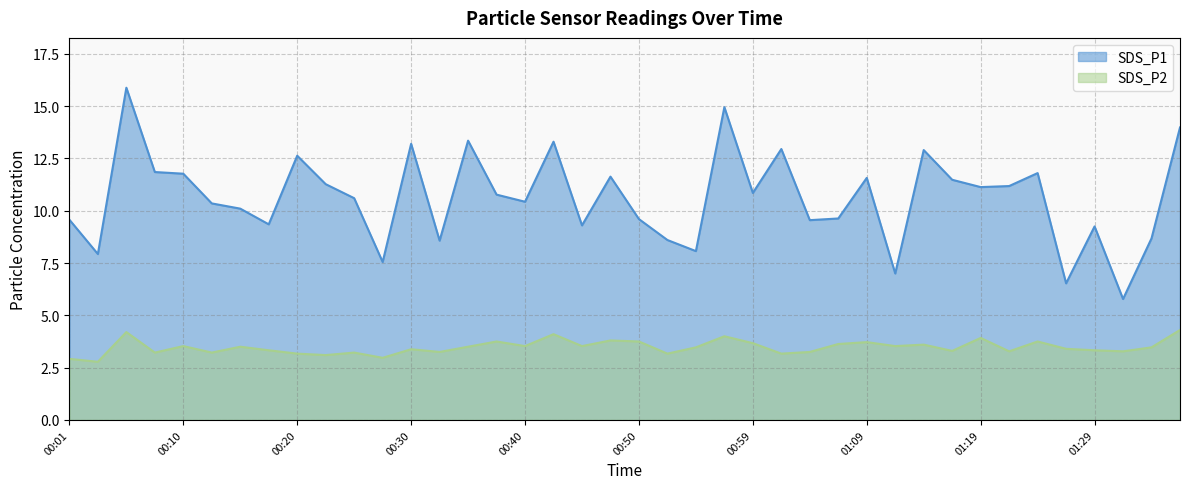

At which category does the chart reach its peak across all series?

00:05